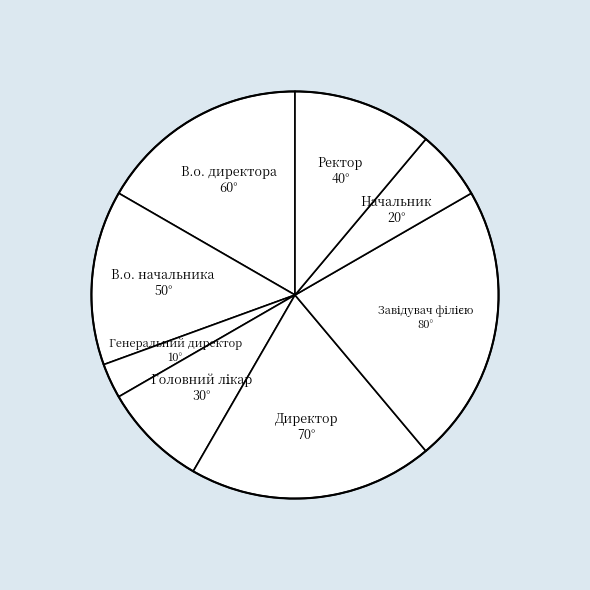

True or false: Директор accounts for 8% of the total.

False